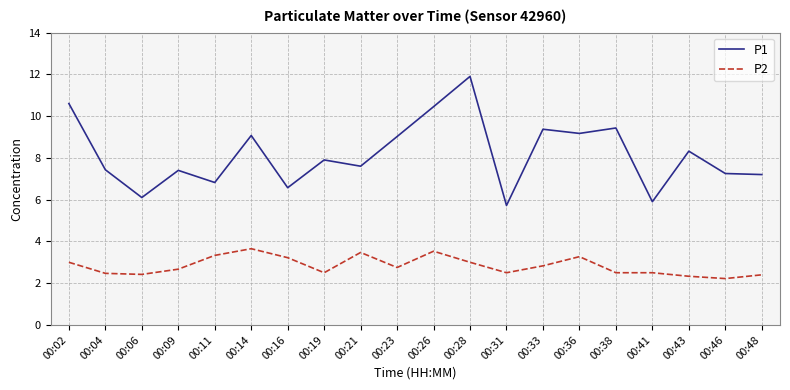

True or false: P1 has a value of 9.4 at 00:38.

True